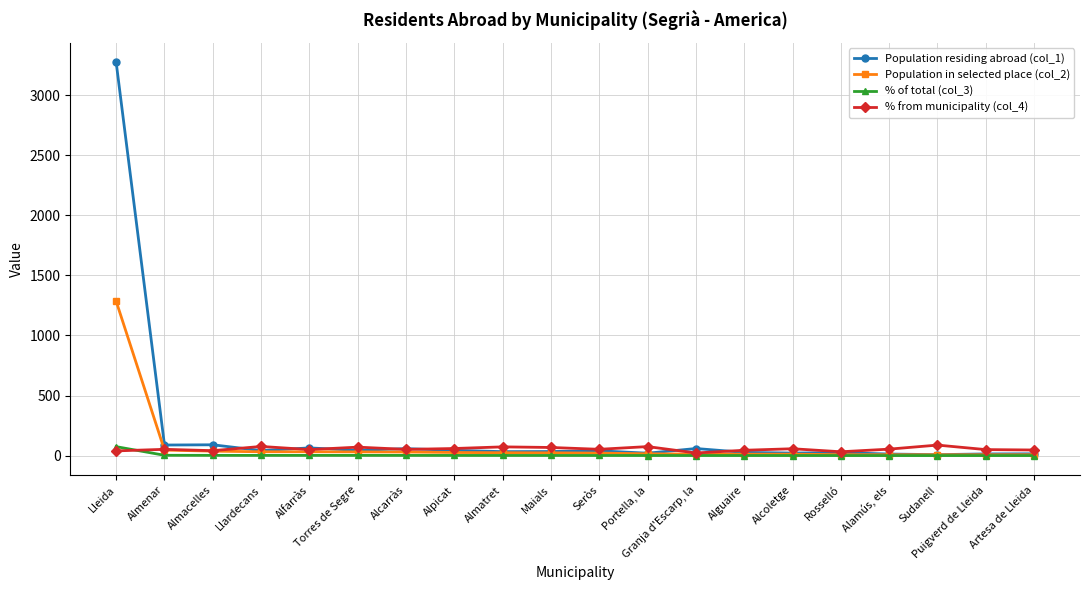

What is the maximum value shown in the chart?

3271.0